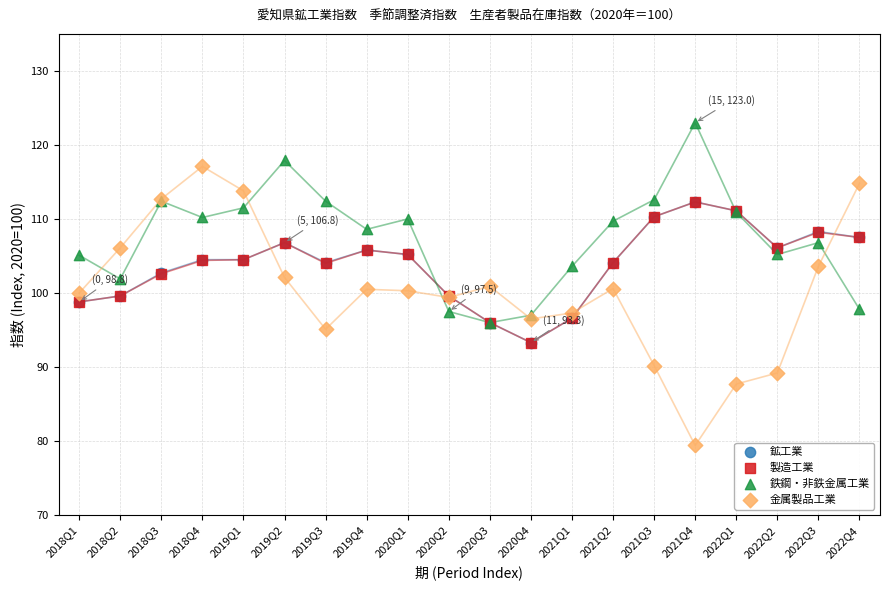

Which series reaches the maximum Y coordinate?

鉄鋼・非鉄金属工業